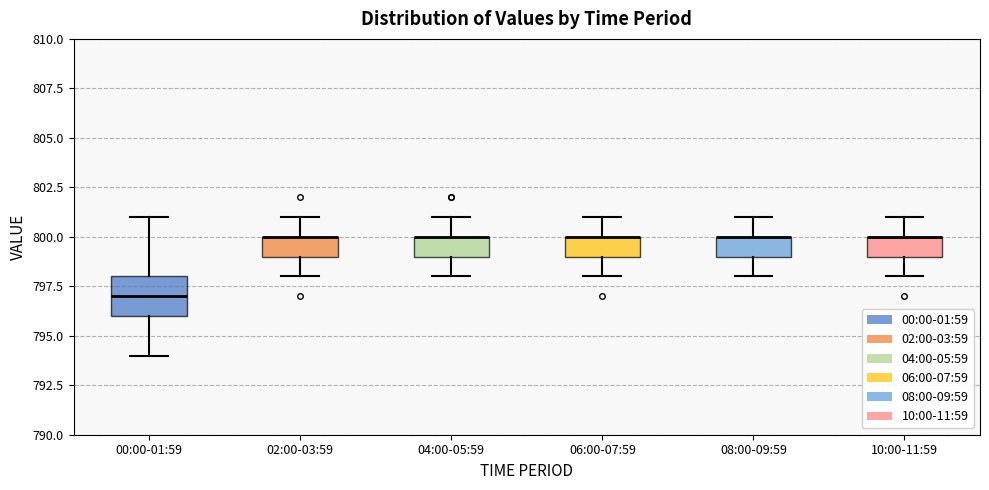

Reading left to right, transcribe this box plot: for each box, give where its median line is, the range the box spans, and where its two whiskers end, as read against the y-axis. The values are not printed on the chart, so give them approximately, as read against the axis.

00:00-01:59: median 797, box 796 to 798, whiskers 794 to 801
02:00-03:59: median 800 (drawn on the box's upper edge), box 799 to 800, whiskers 798 to 801
04:00-05:59: median 800 (drawn on the box's upper edge), box 799 to 800, whiskers 798 to 801
06:00-07:59: median 800 (drawn on the box's upper edge), box 799 to 800, whiskers 798 to 801
08:00-09:59: median 800 (drawn on the box's upper edge), box 799 to 800, whiskers 798 to 801
10:00-11:59: median 800 (drawn on the box's upper edge), box 799 to 800, whiskers 798 to 801